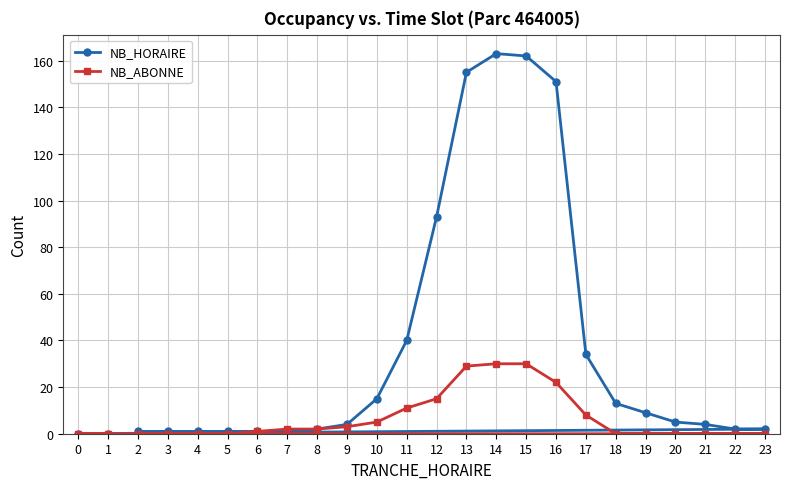

Rank the series at 14 from highest to lowest value.

NB_HORAIRE, NB_ABONNE